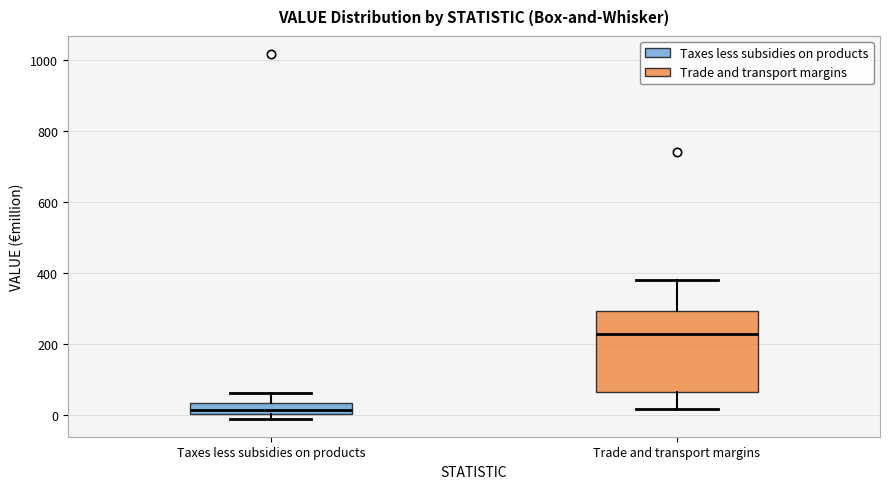

Reading left to right, transcribe this box plot: for each box, give where its median line is, the range the box spans, and where its two whiskers end, as read against the y-axis. The values are not printed on the chart, so give them approximately, as read against the axis.

Taxes less subsidies on products: median 20, box 0 to 40, whiskers 0 (just below the box's lower edge) to 60
Trade and transport margins: median 220, box 60 to 300, whiskers 20 to 380